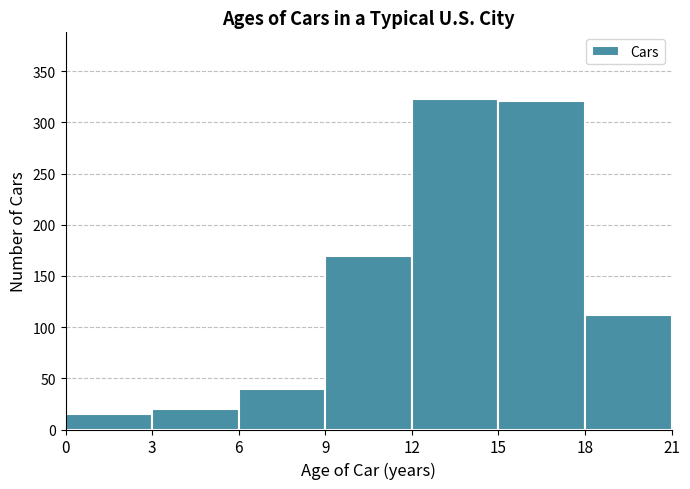

Reading left to right, list every bar in this chart as the range it spans on the x-axis followed by its height. The values are not printed on the chart, so give them approximately, as read against the axis.

0 to 3: 15
3 to 6: 20
6 to 9: 40
9 to 12: 170
12 to 15: 325
15 to 18: 320
18 to 21: 110